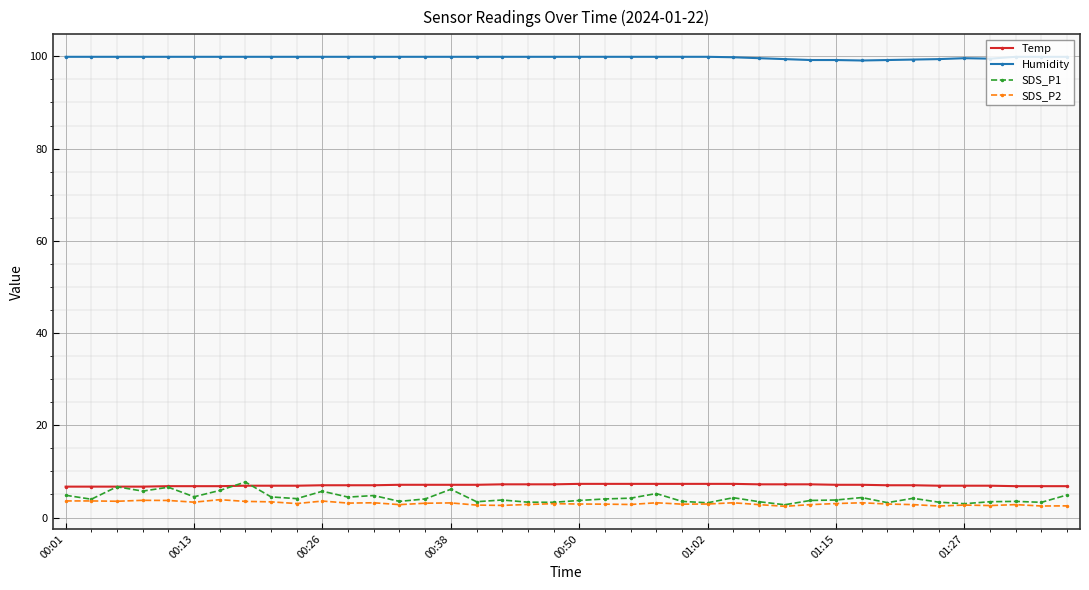

At how many categories does at least one series exceed 69?

40